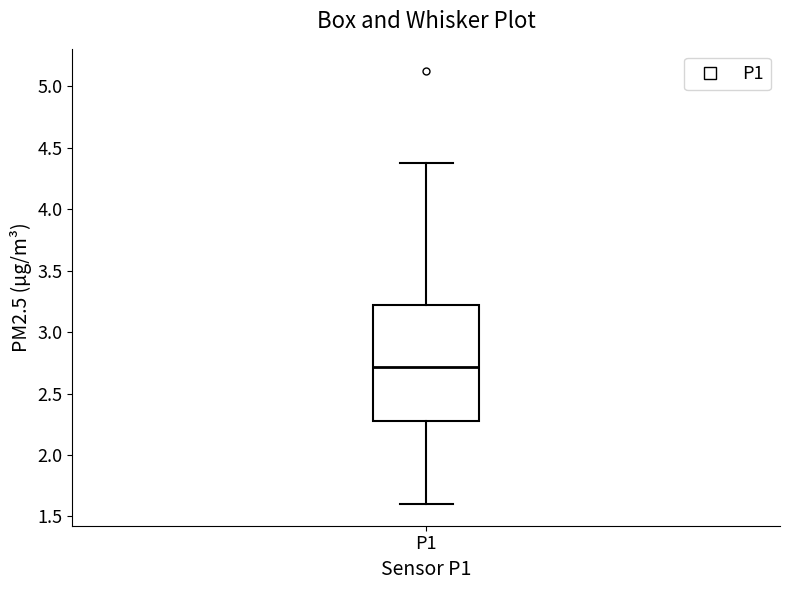

Transcribe this box plot: give where the median line is, the range the box spans, and where the two whiskers end, as read against the y-axis. The values are not printed on the chart, so give them approximately, as read against the axis.

median 2.7, box 2.3 to 3.2, whiskers 1.6 to 4.4